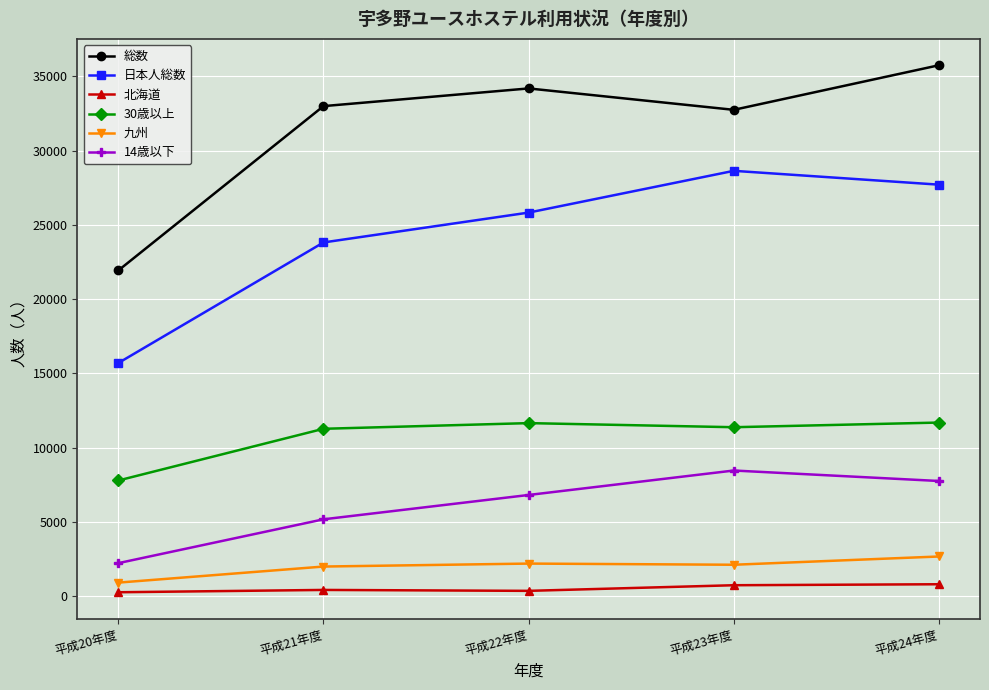

True or false: 日本人総数 and 総数 intersect in this chart.

False